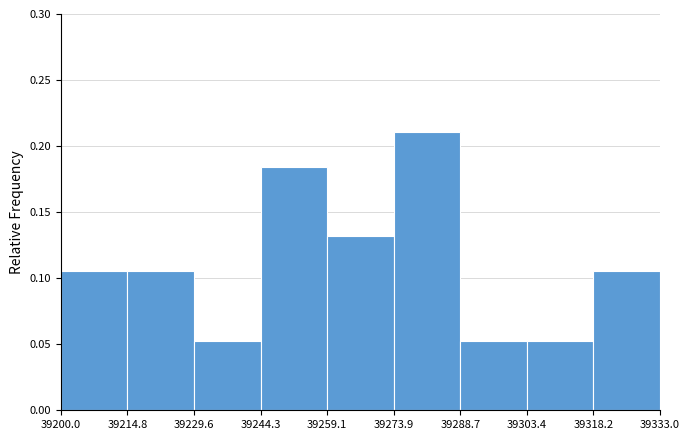

Reading left to right, transcribe this chart: for each bar, give the range it covers on the x-axis and its height. The values are not printed on the chart, so give them approximately, as read against the axis.

39200.0 to 39214.8: 0.105
39214.8 to 39229.6: 0.105
39229.6 to 39244.3: 0.055
39244.3 to 39259.1: 0.185
39259.1 to 39273.9: 0.130
39273.9 to 39288.7: 0.210
39288.7 to 39303.4: 0.055
39303.4 to 39318.2: 0.055
39318.2 to 39333.0: 0.105